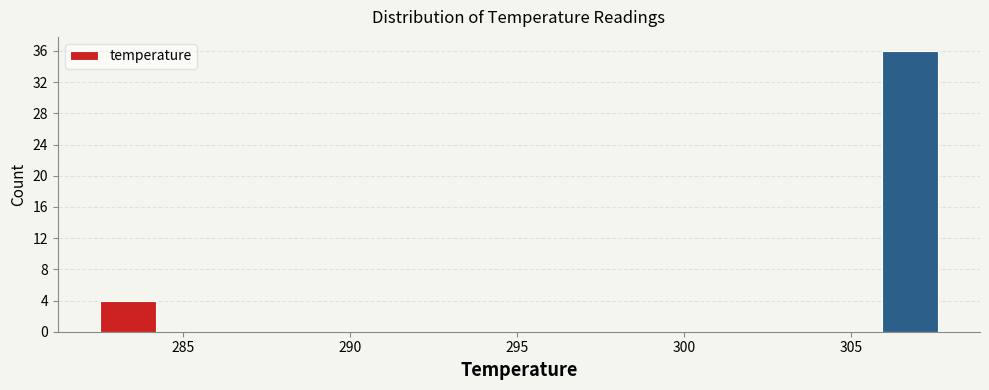

Read against the x-axis, roughly where is the centre of the tallest bar?

307.0